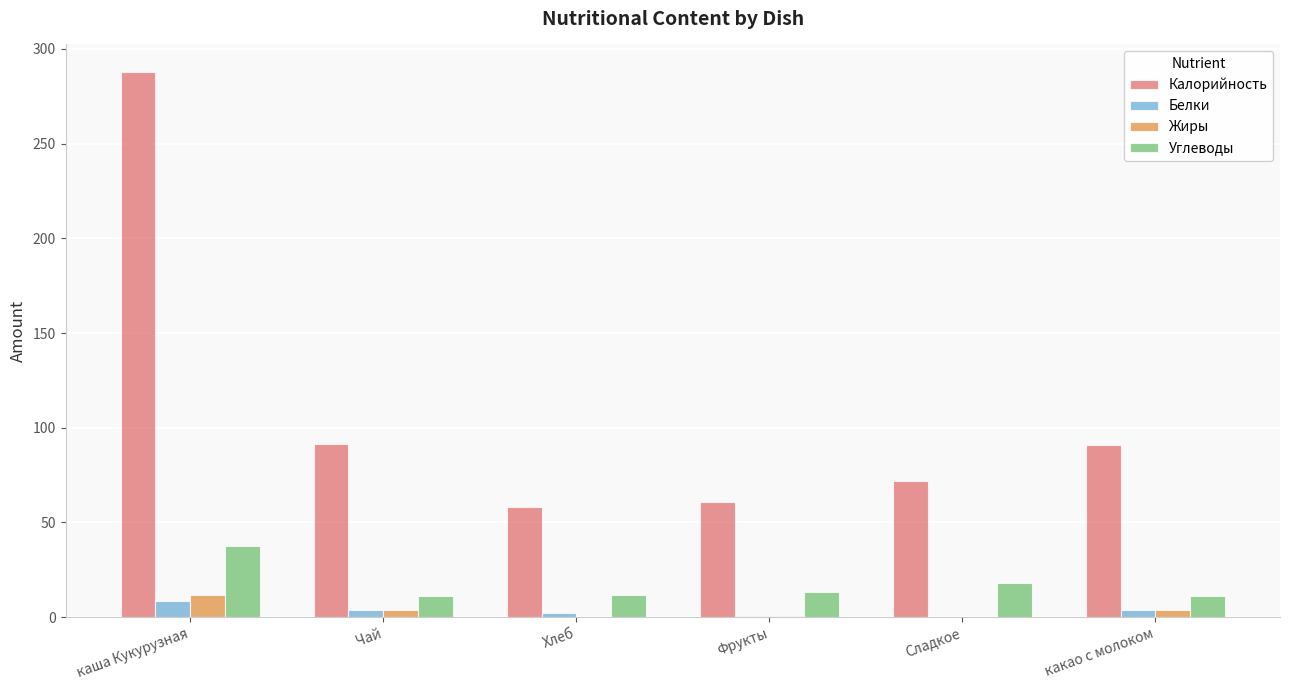

What is the sum of all Калорийность values?

660.5